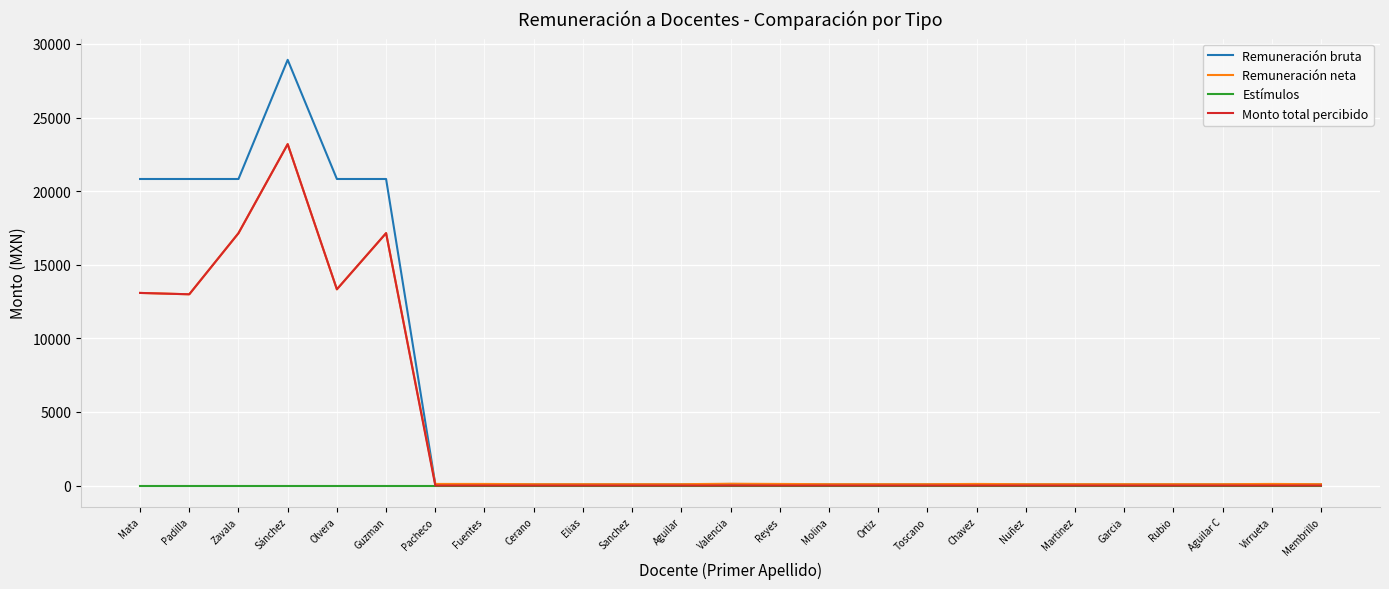

True or false: Remuneración bruta has a value of 11101.2 at Padilla.

False